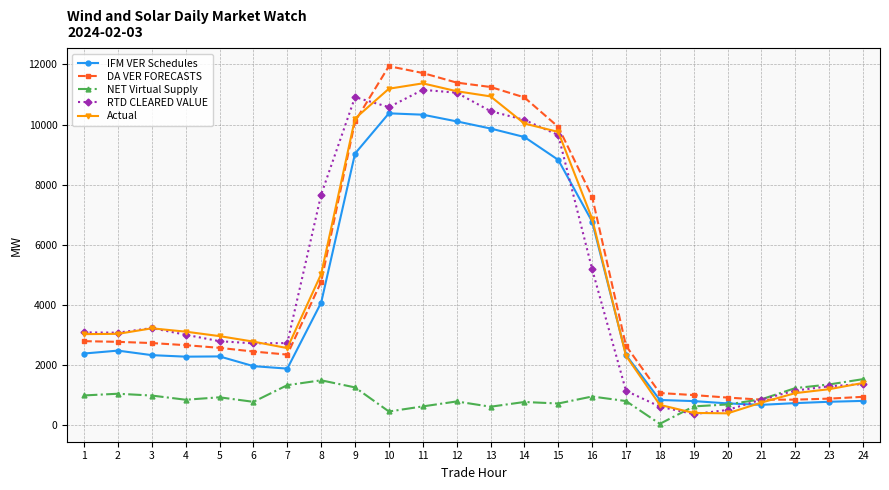

What is the average value of the NET Virtual Supply series?

913.5